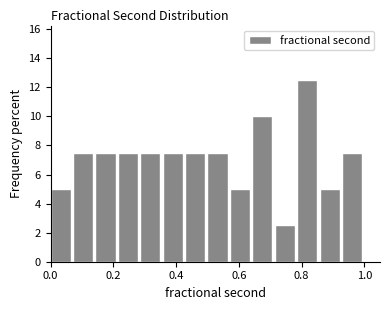

Read against the x-axis, roughly where is the centre of the tallest bar?

0.82